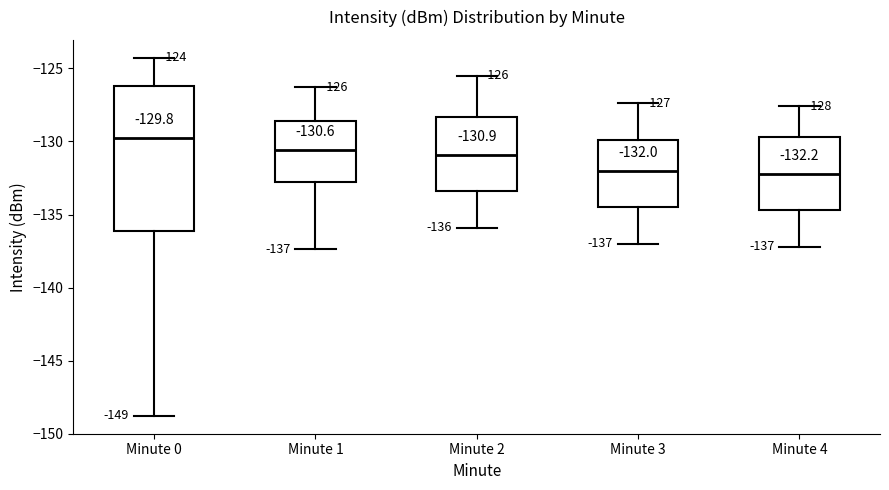

Comparing the boxes themselves (not the whiskers), which one is the tallest?

Minute 0